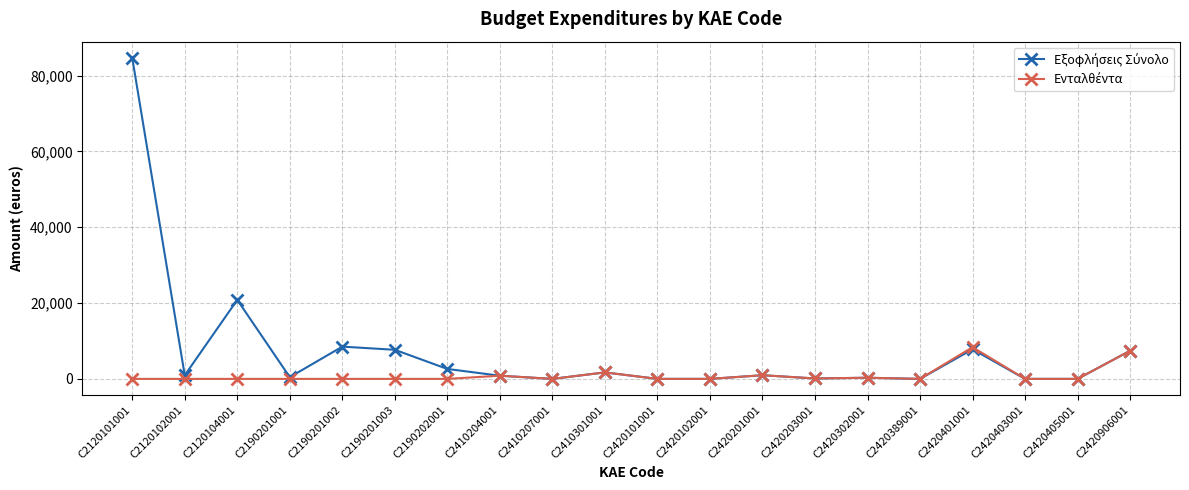

At how many categories does at least one series exceed 5703?

6